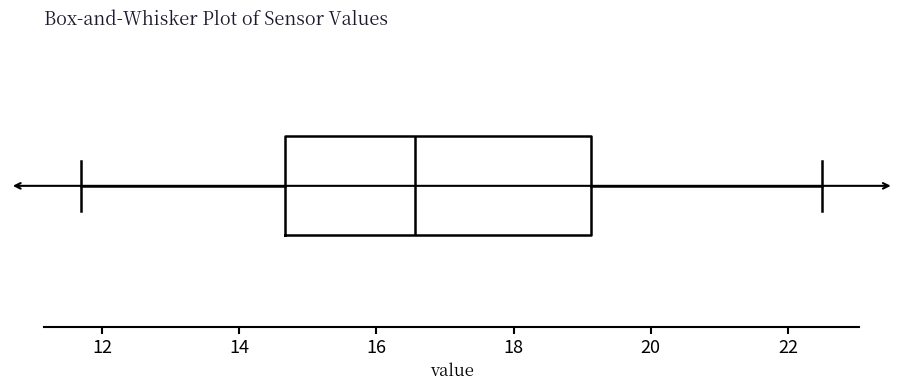

Read this box plot against the x-axis: the position of the median line, the range covered by the box, and the ends of both whiskers. The values are not printed on the chart, so give them approximately, as read against the axis.

median 16.6, box 14.6 to 19.2, whiskers 11.8 to 22.6